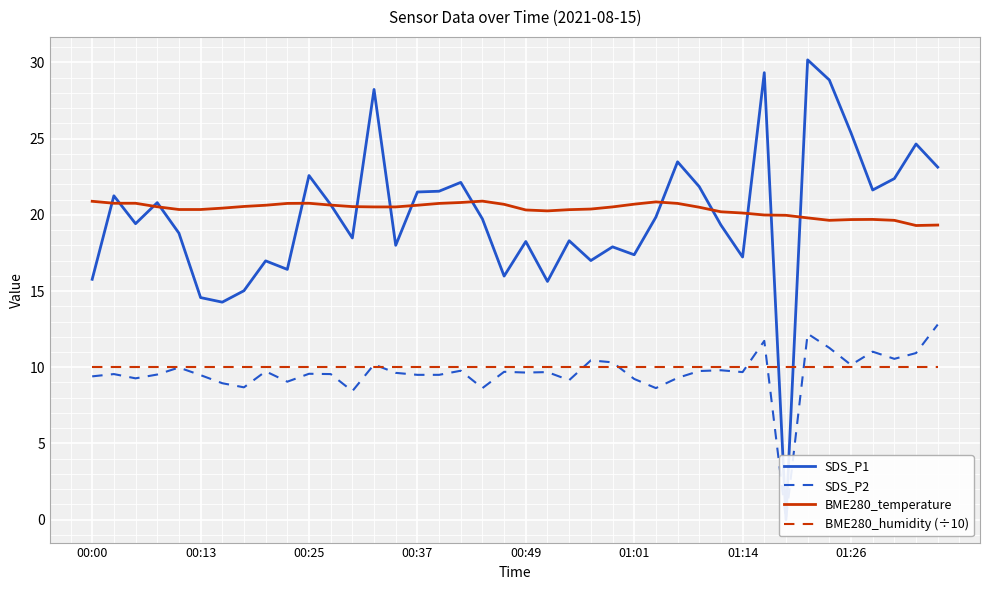

How many distinct data groups are displayed?

4